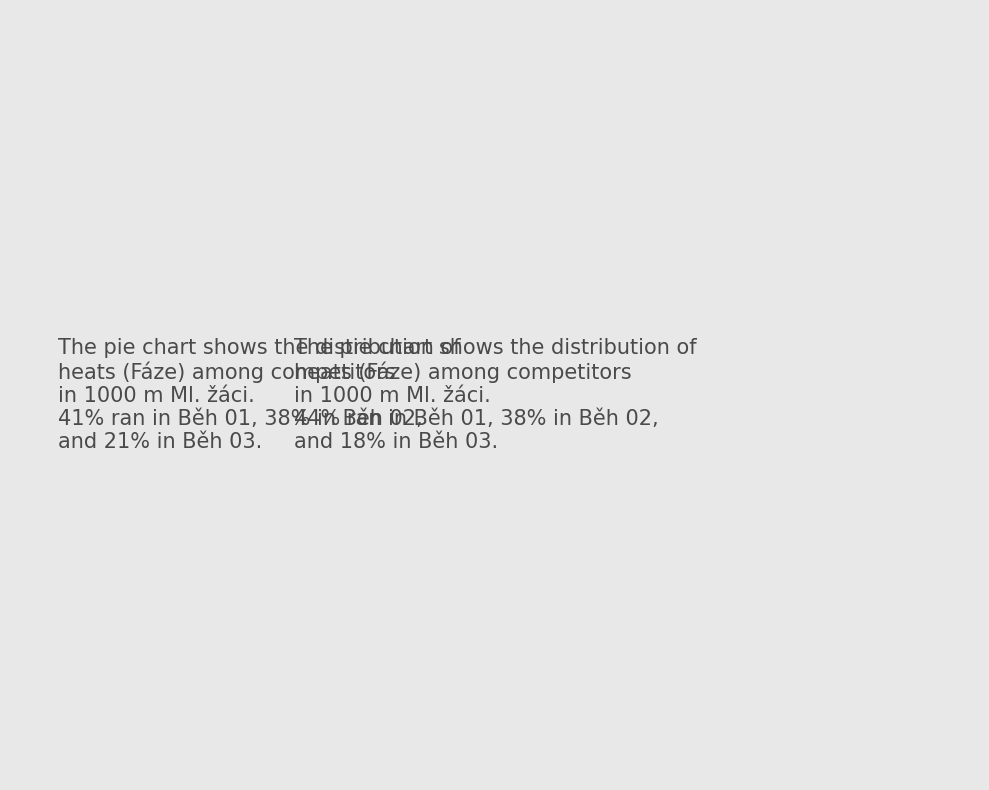

Rank the categories by value from lowest to highest.

Běh 03, Běh 02, Běh 01